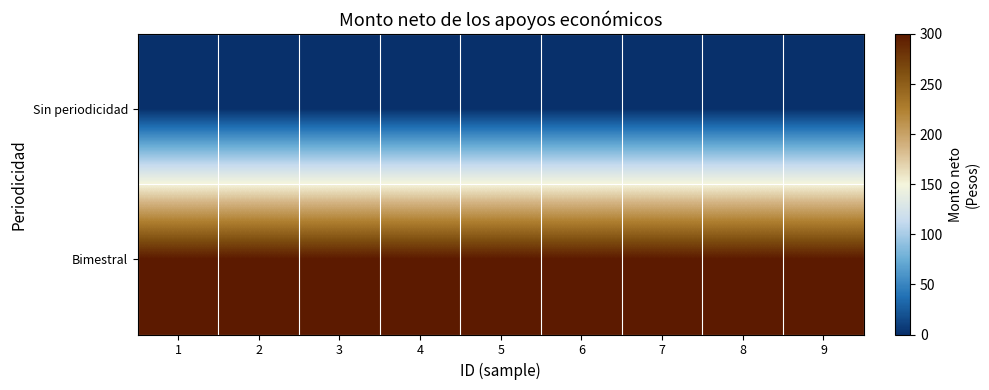

Reading left to right, extract all data points from this chart.

Sin periodicidad: 1=0	2=0	3=0	4=0	5=0	6=0	7=0	8=0	9=0
Bimestral: 1=300	2=300	3=300	4=300	5=300	6=300	7=300	8=300	9=300